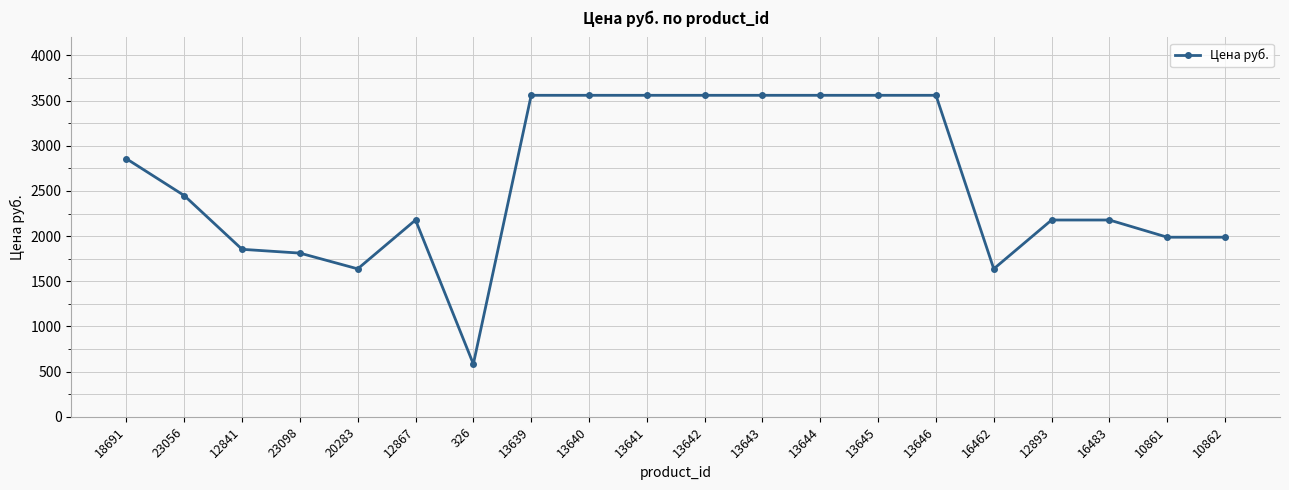

True or false: the data shows 3559.0 at 13645.

True